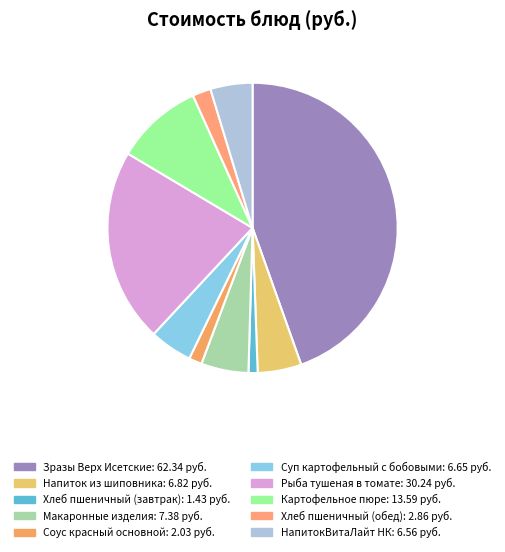

How many slices are in this pie chart?

10